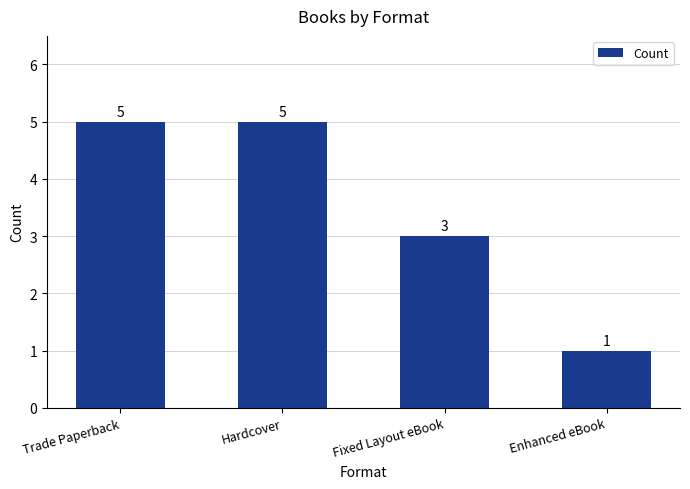

Which label corresponds to the smallest value in the chart?

Enhanced eBook